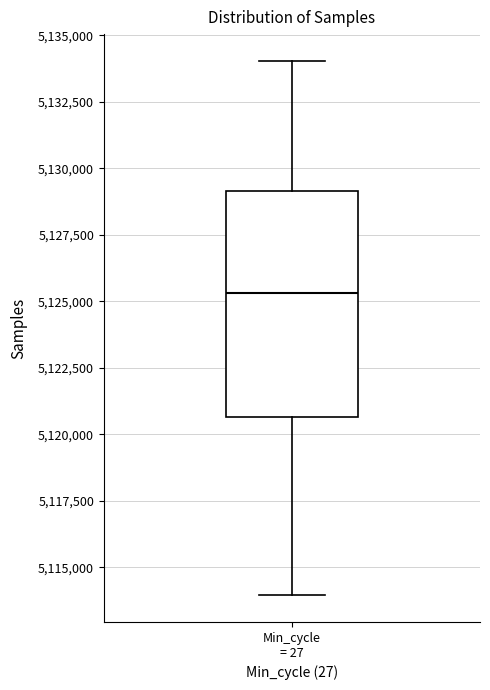

Where is the lower edge of the box for Min_cycle = 27 on the y-axis? The values are not printed on the chart, so give them approximately, as read against the axis.

5120500